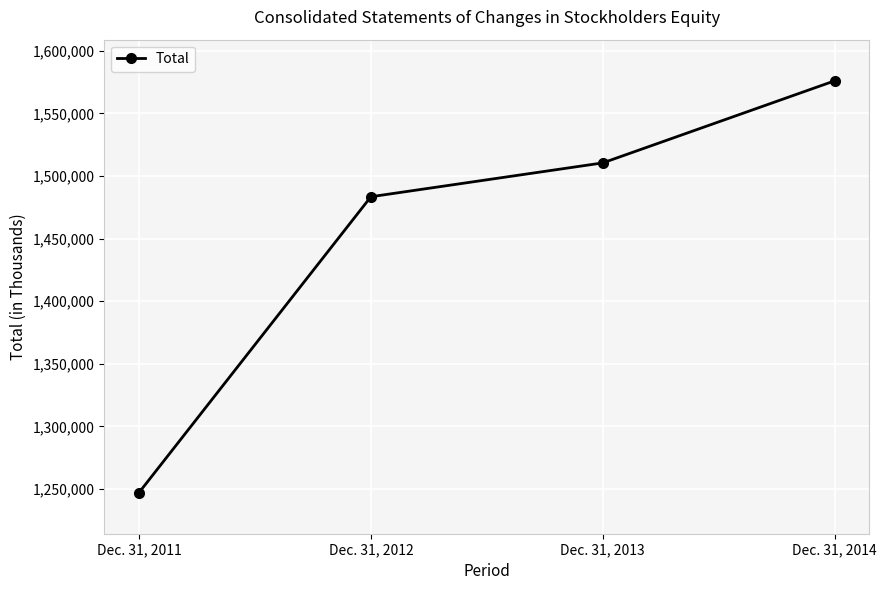

What is the change in value from Dec. 31, 2012 to Dec. 31, 2014?

+92521